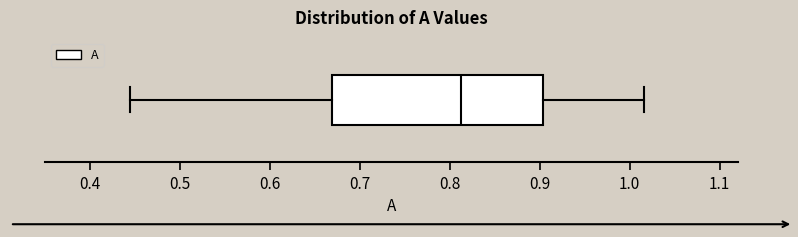

Where is the left edge of the box on the x-axis? The values are not printed on the chart, so give them approximately, as read against the axis.

0.67